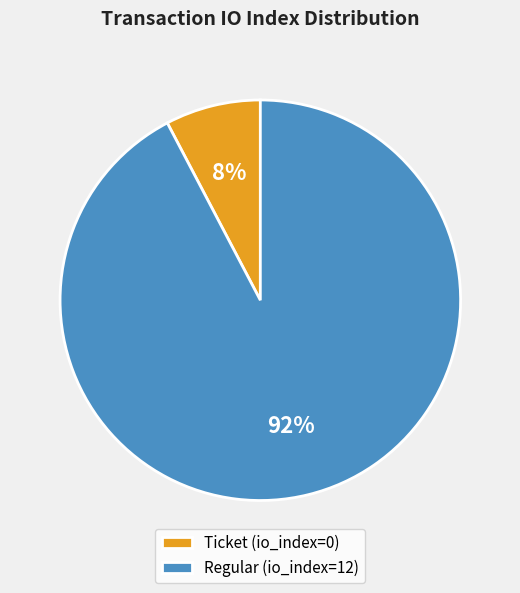

To the nearest percent, what percentage of the pie is Regular (io_index=12)?

92%